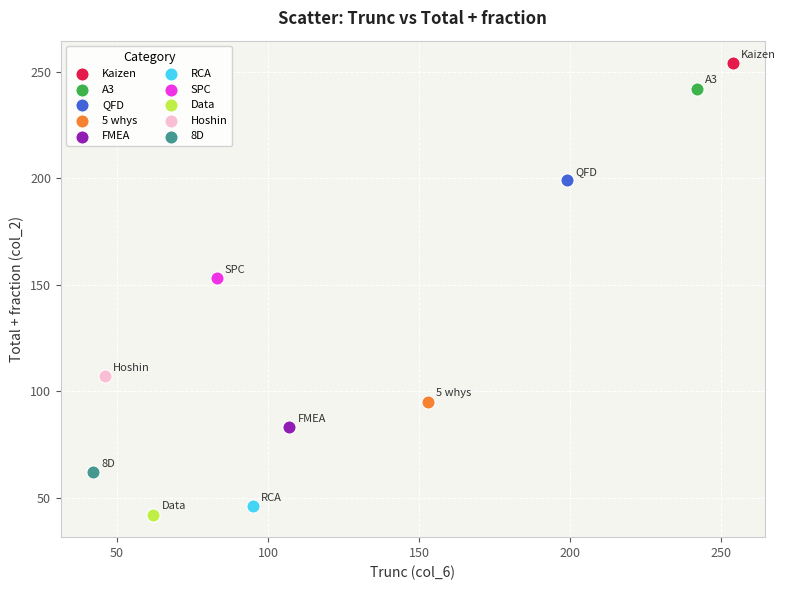

What are all the series names shown in the legend?

Kaizen, A3, QFD, 5 whys, FMEA, RCA, SPC, Data, Hoshin, 8D